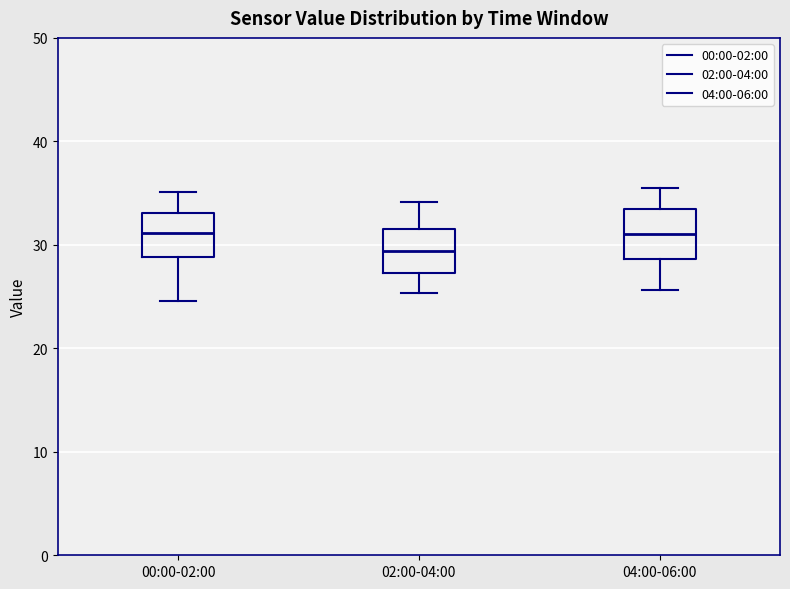

Reading left to right, read every box against the y-axis: the position of its median line, the range the box covers, and the ends of its whiskers. The values are not printed on the chart, so give them approximately, as read against the axis.

00:00-02:00: median 31, box 29 to 33, whiskers 25 to 35
02:00-04:00: median 29, box 27 to 32, whiskers 25 to 34
04:00-06:00: median 31, box 29 to 33, whiskers 26 to 36